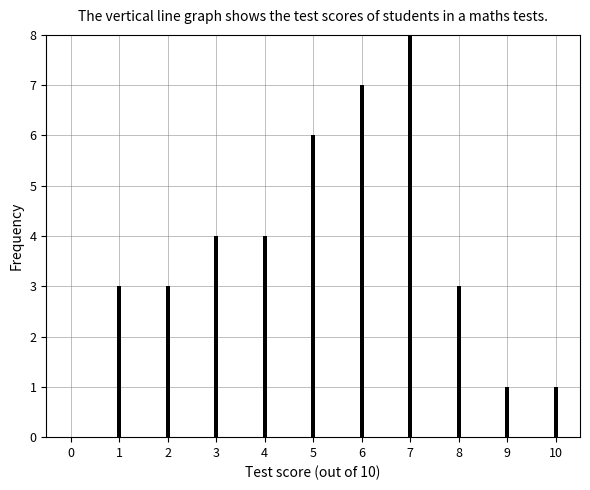

Reading left to right, list all the values displayed in this chart.

3	3	4	4	6	7	8	3	1	1